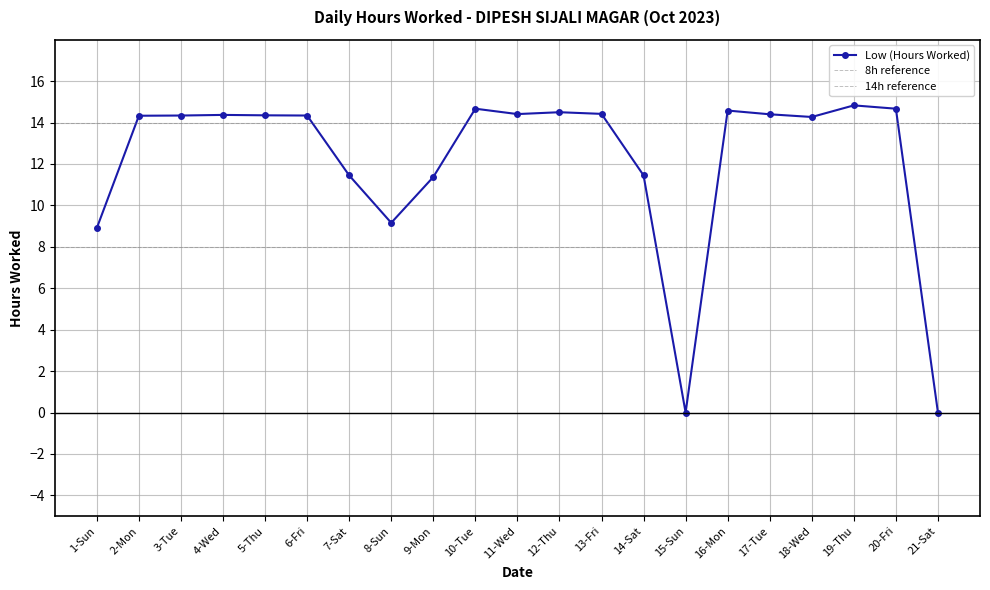

What position from the right is 1-Sun?

21